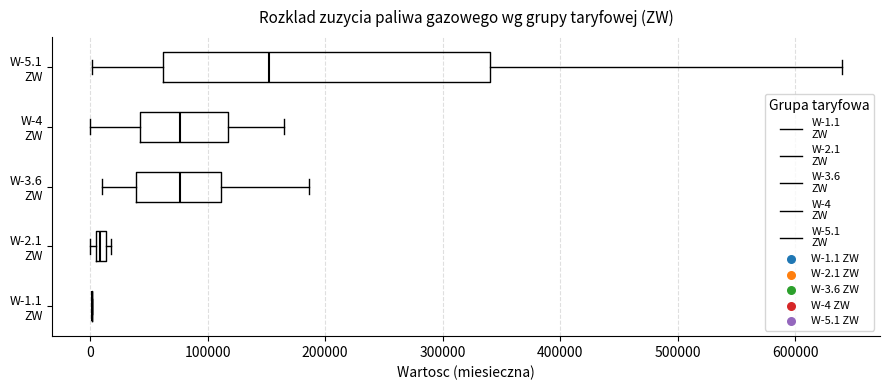

Comparing the boxes themselves (not the whiskers), which one is the widest?

W-5.1 ZW